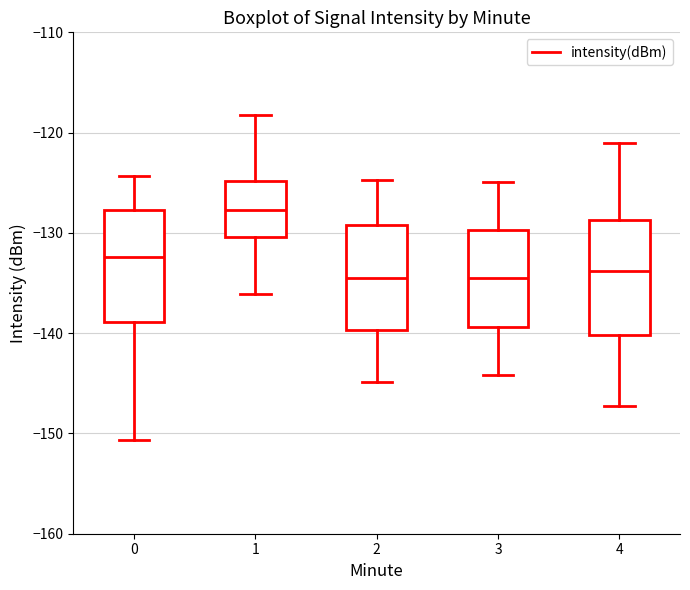

Where does the median line of the box at x = 1 sit on the y-axis? The values are not printed on the chart, so give them approximately, as read against the axis.

-128